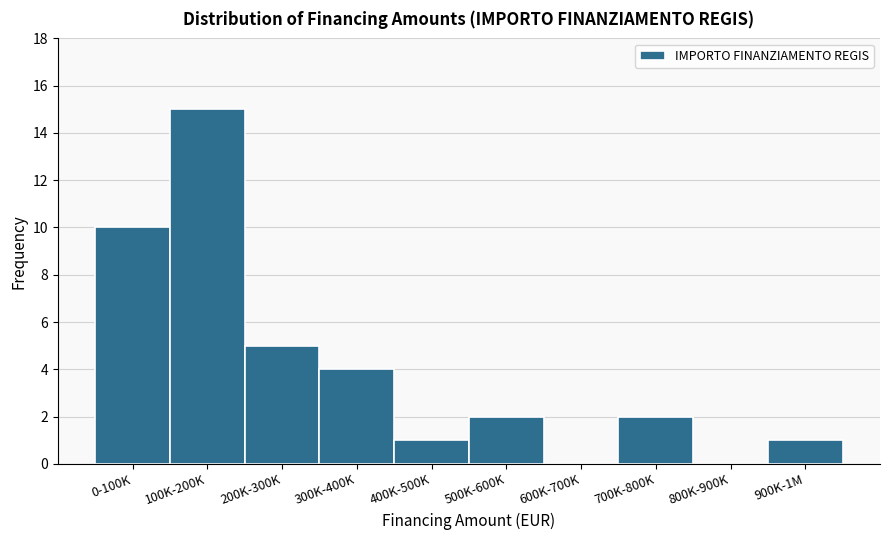

Reading left to right, what are all the values shown in this chart?

0-100K=10	100K-200K=15	200K-300K=5	300K-400K=4	400K-500K=1	500K-600K=2	600K-700K=0	700K-800K=2	800K-900K=0	900K-1M=1